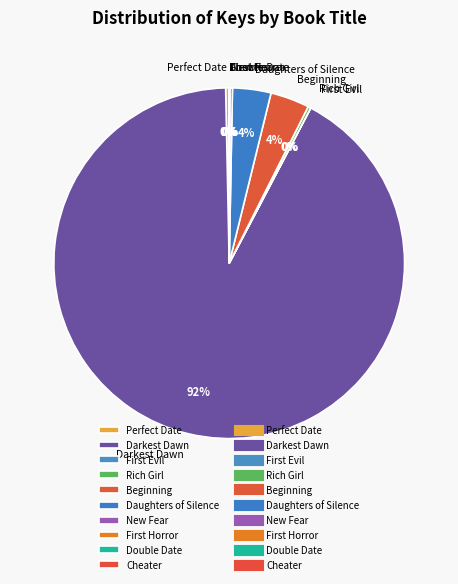

To the nearest percent, what portion does Beginning represent?

4%